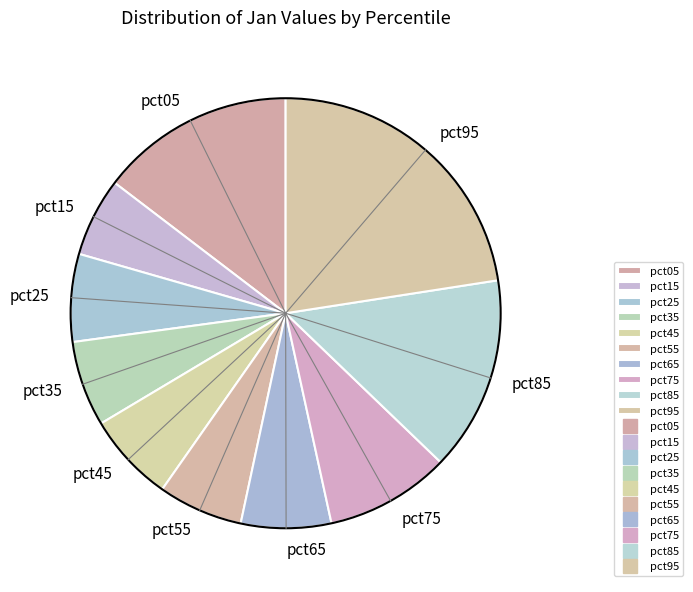

Is it true that pct15 is 6% of the pie?

True